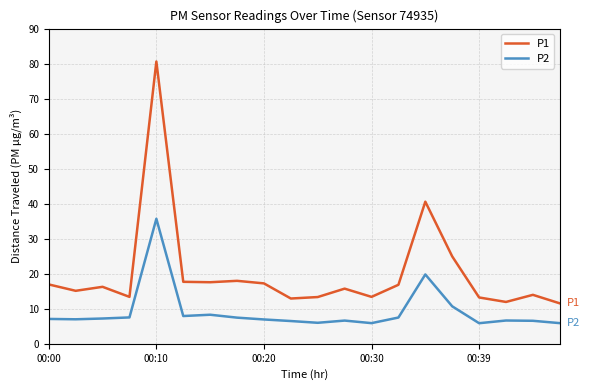

What is the lowest value of the P2 series?

5.9